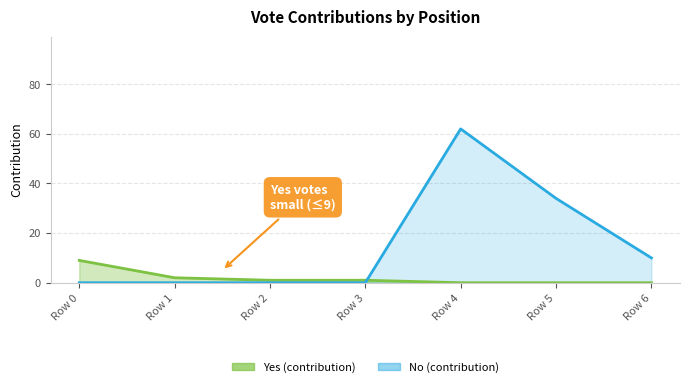

How many interior local peaks does the No (contribution) series have?

1